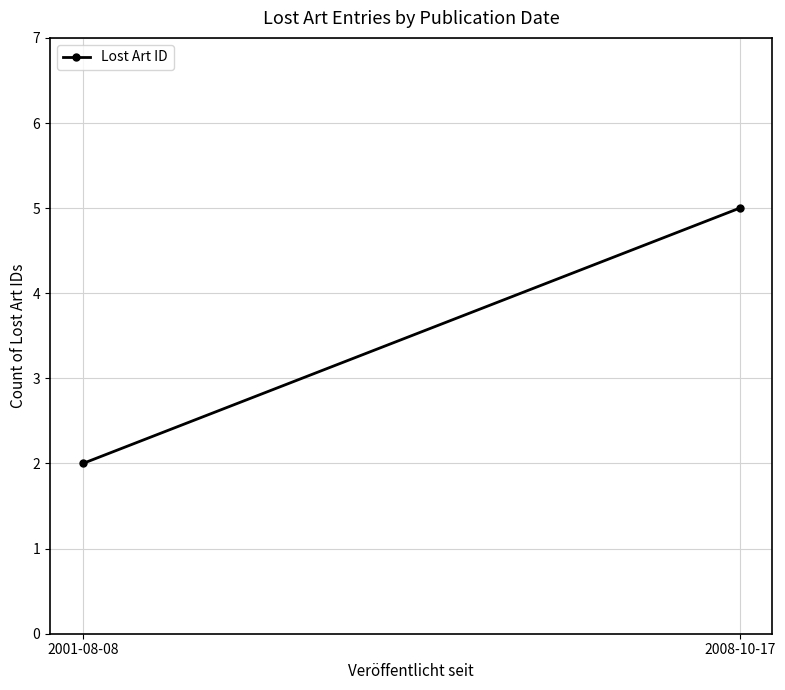

Is it true that the value at 2001-08-08 is 2?

True